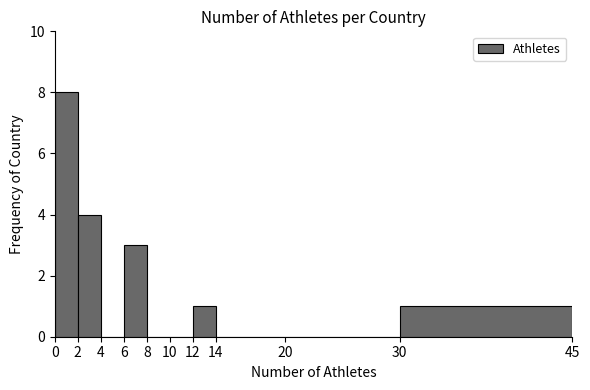

Over which range of the x-axis is the bar tallest?

0 to 2